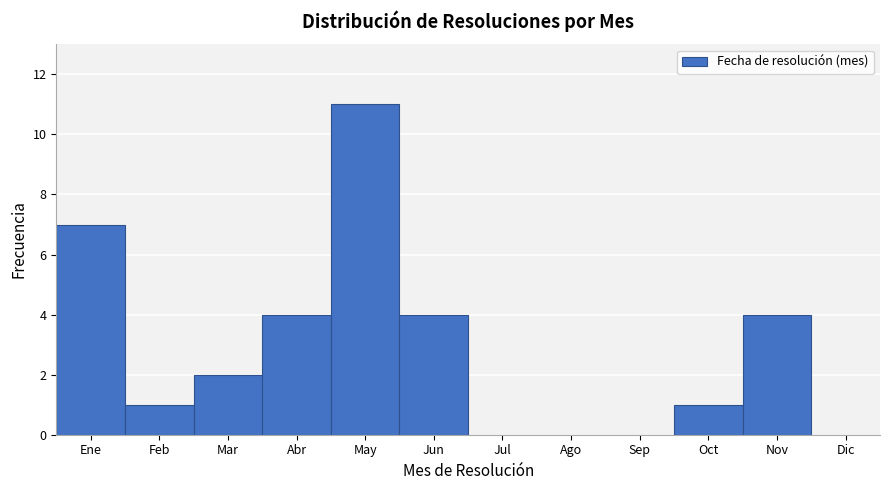

Reading left to right, what are all the values shown in this chart?

Ene=7	Feb=1	Mar=2	Abr=4	May=11	Jun=4	Jul=0	Ago=0	Sep=0	Oct=1	Nov=4	Dic=0